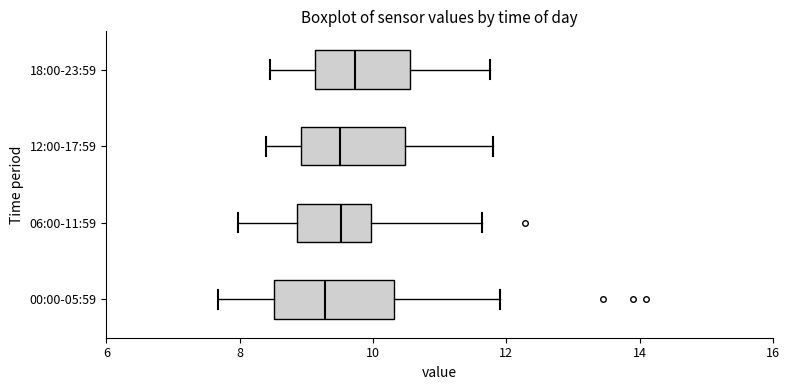

Where does the median line of the box for 06:00-11:59 sit on the x-axis? The values are not printed on the chart, so give them approximately, as read against the axis.

9.6